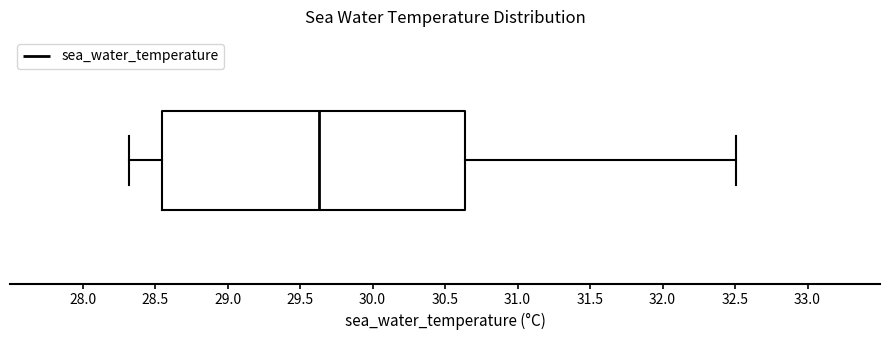

Read this box plot against the x-axis: the position of the median line, the range covered by the box, and the ends of both whiskers. The values are not printed on the chart, so give them approximately, as read against the axis.

median 29.65, box 28.55 to 30.65, whiskers 28.30 to 32.50